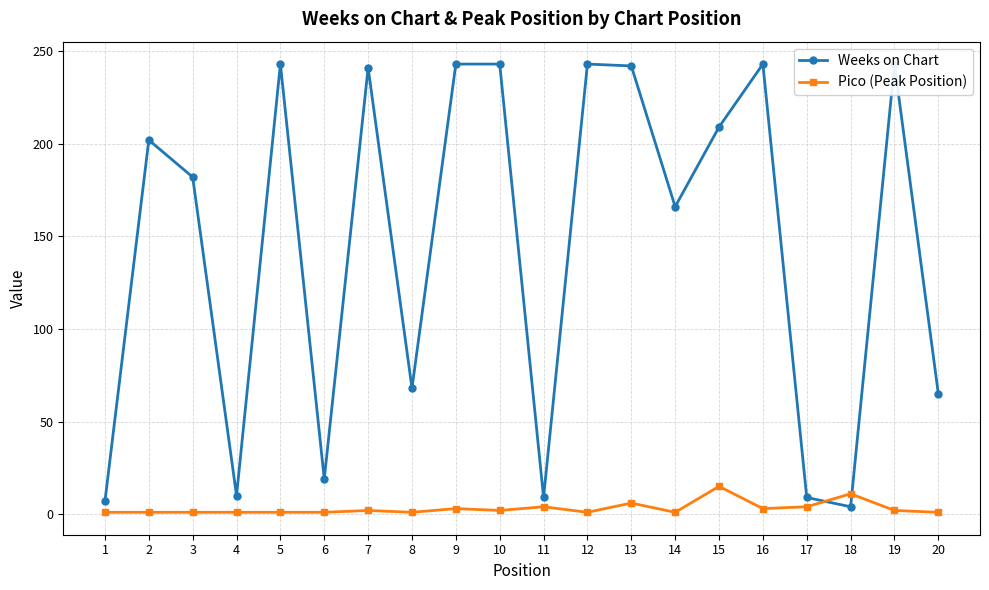

What is the sum of the Weeks on Chart values at 11 and 18?

13